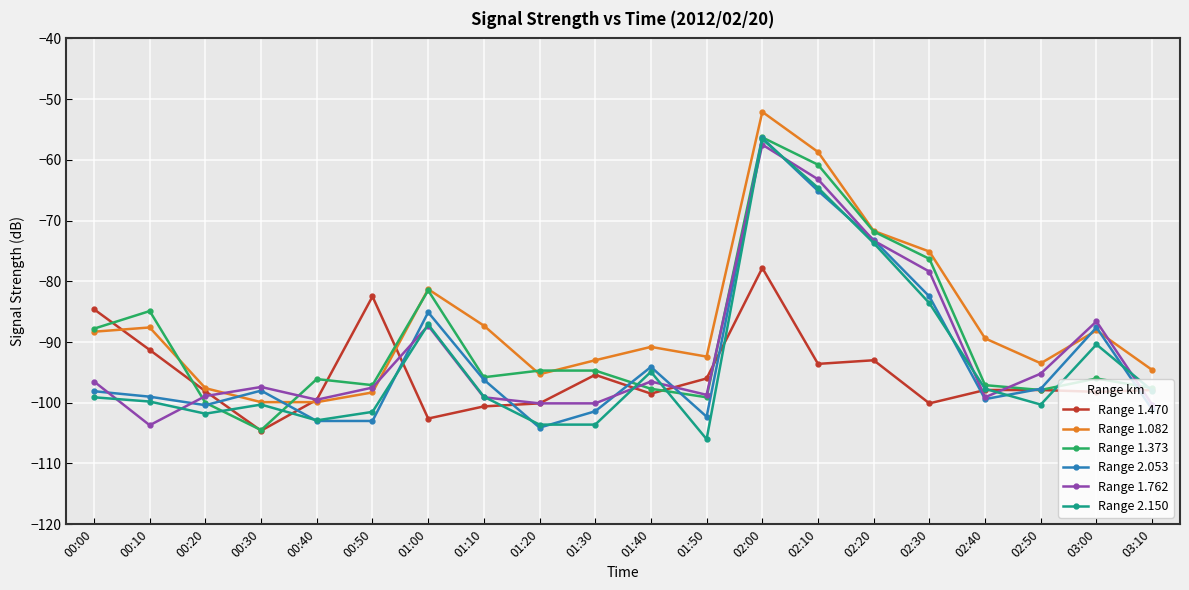

What is the difference between the Range 2.150 values at 02:30 and 01:40?

11.3